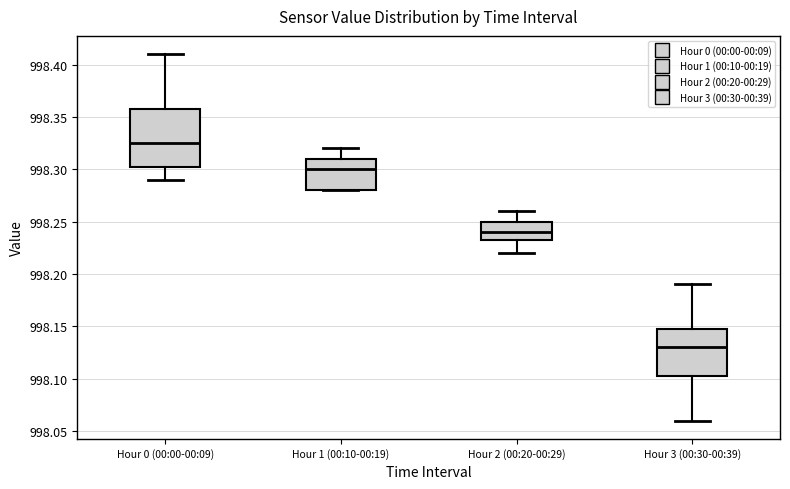

Comparing the boxes themselves (not the whiskers), which one is the tallest?

Hour 0 (00:00-00:09)